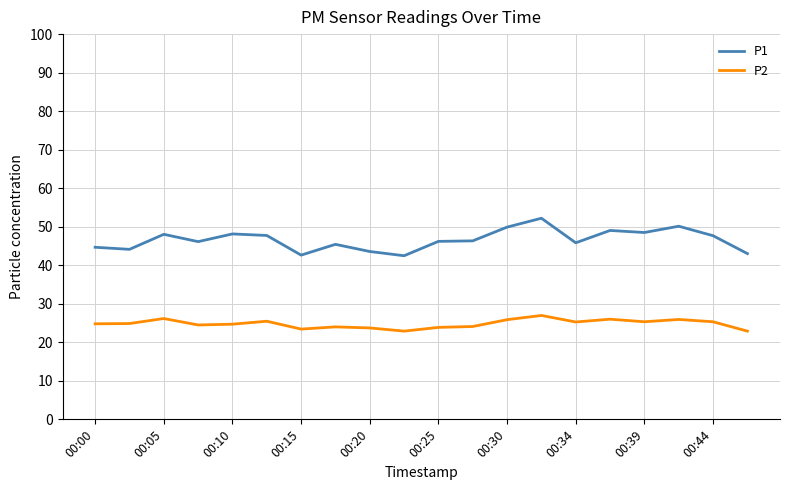

What is the average value of the P2 series?

24.8